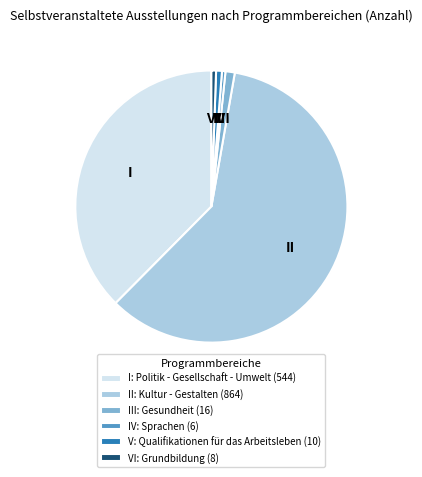

Is the sum of VI: Grundbildung (8) and II: Kultur - Gestalten (864) greater than half?

Yes